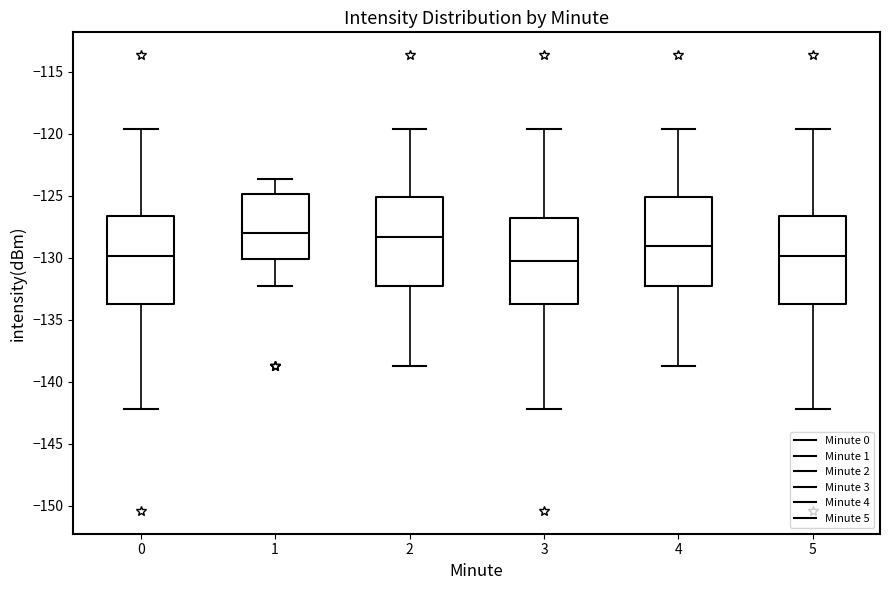

Reading left to right, read every box against the y-axis: the position of its median line, the range the box covers, and the ends of its whiskers. The values are not printed on the chart, so give them approximately, as read against the axis.

0: median -130.0, box -133.5 to -126.5, whiskers -142.0 to -119.5
1: median -128.0, box -130.0 to -125.0, whiskers -132.5 to -123.5
2: median -128.5, box -132.5 to -125.0, whiskers -138.5 to -119.5
3: median -130.0, box -133.5 to -127.0, whiskers -142.0 to -119.5
4: median -129.0, box -132.5 to -125.0, whiskers -138.5 to -119.5
5: median -130.0, box -133.5 to -126.5, whiskers -142.0 to -119.5